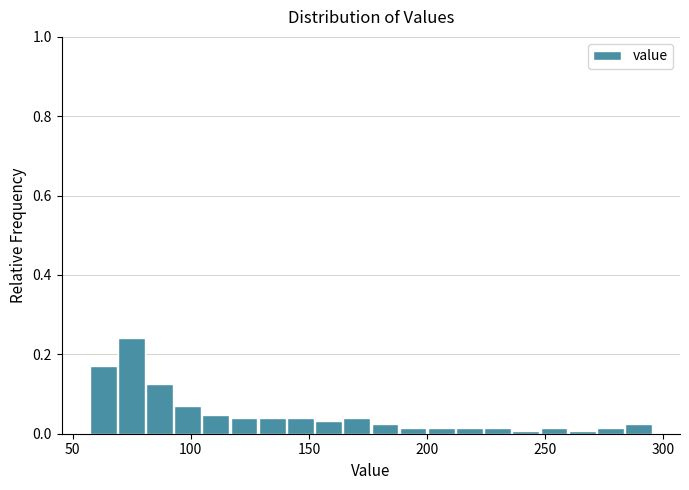

Read against the x-axis, roughly where is the centre of the tallest bar?

75